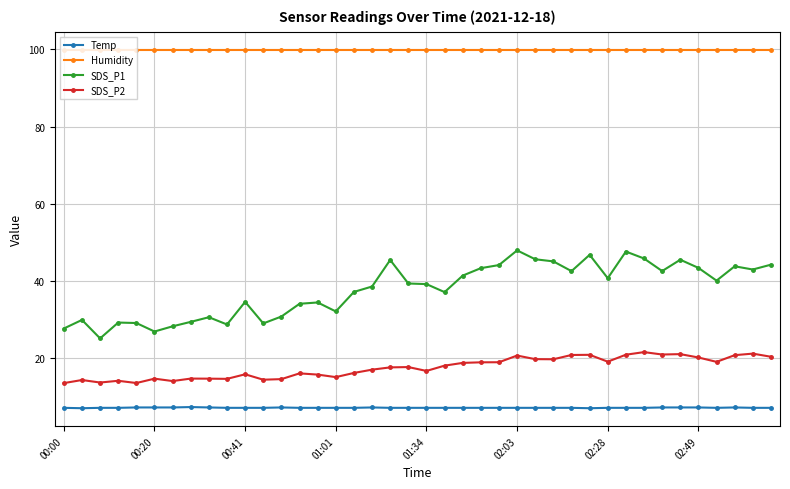

Which series has the largest range (max minus min)?

SDS_P1